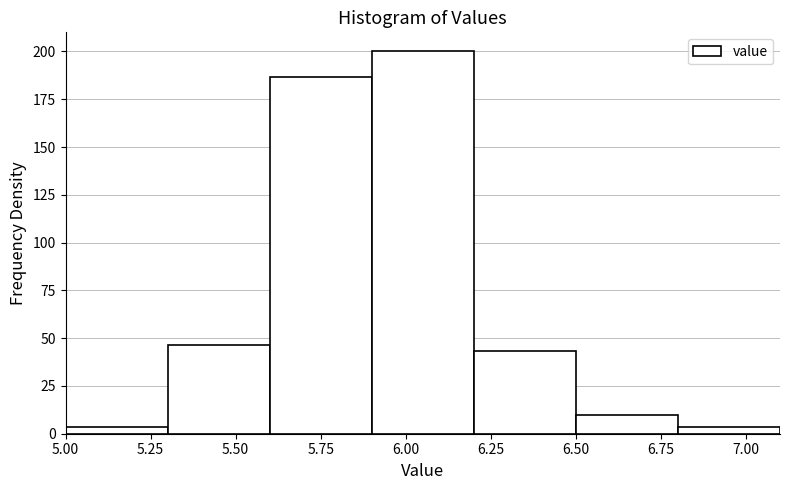

Over which range of the x-axis is the bar tallest?

5.9 to 6.2